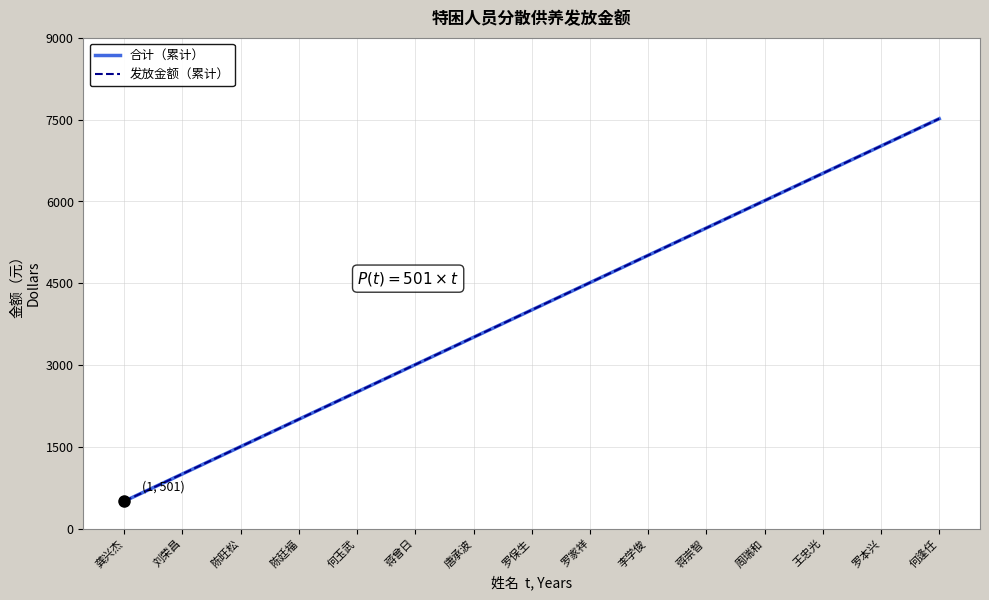

True or false: 发放金额（累计） has more than 2 interior local peaks.

False